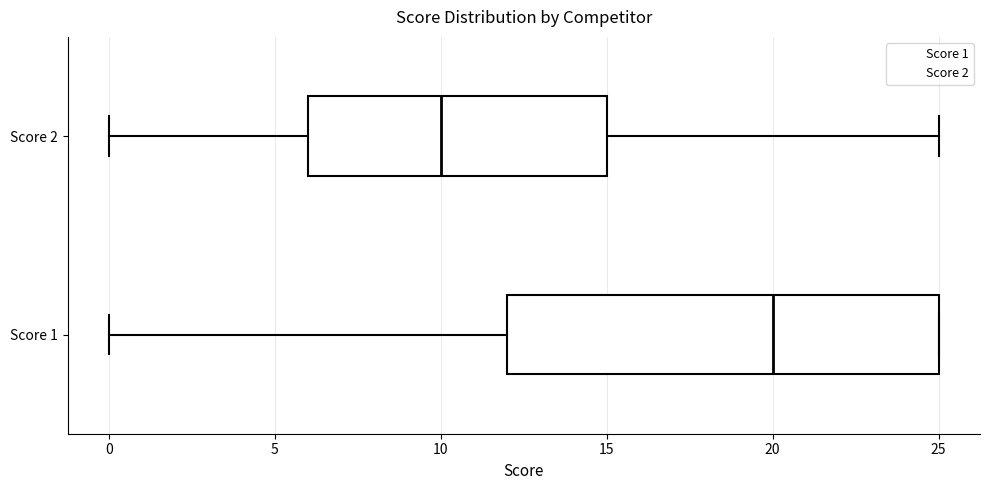

Reading bottom to top, transcribe this box plot: for each box, give where its median line is, the range the box spans, and where its two whiskers end, as read against the x-axis. The values are not printed on the chart, so give them approximately, as read against the axis.

Score 1: median 20, box 12 to 25, whiskers 0 to 25
Score 2: median 10, box 6 to 15, whiskers 0 to 25